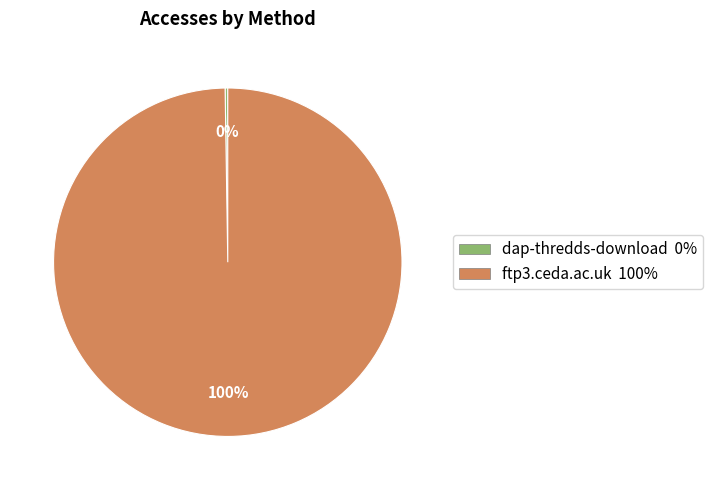

To the nearest percent, what is the average slice percentage?

50%